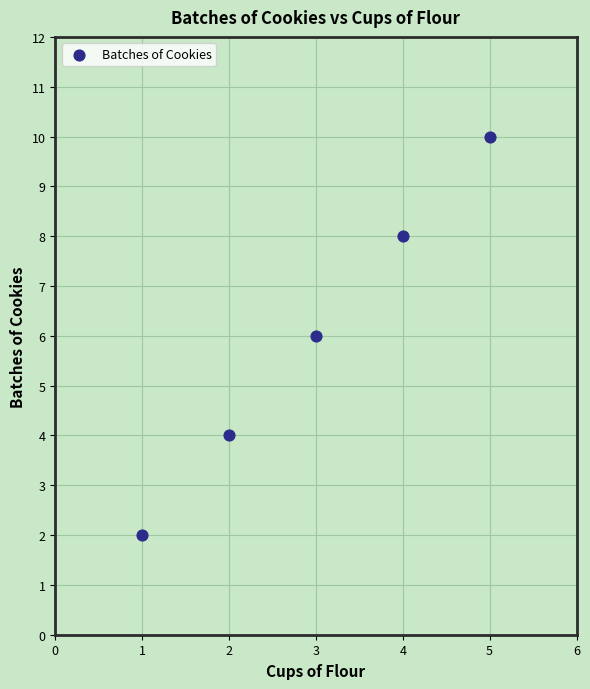

What is the range of Y values (max minus min)?

8